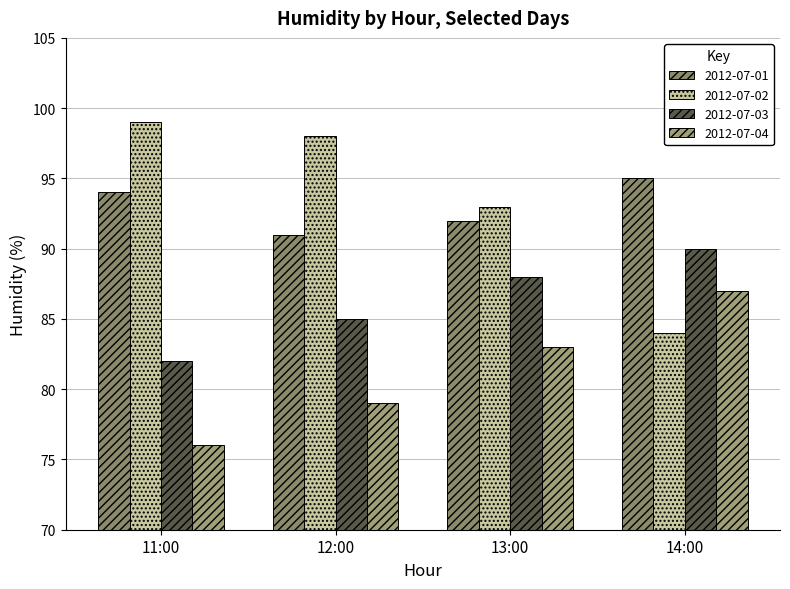

Rank the series at 14:00 from lowest to highest value.

2012-07-02, 2012-07-04, 2012-07-03, 2012-07-01